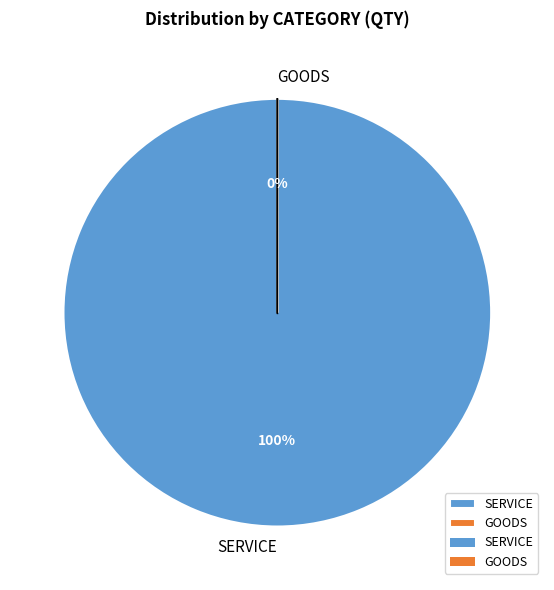

The SERVICE slice represents 11% of the pie. True or false?

False